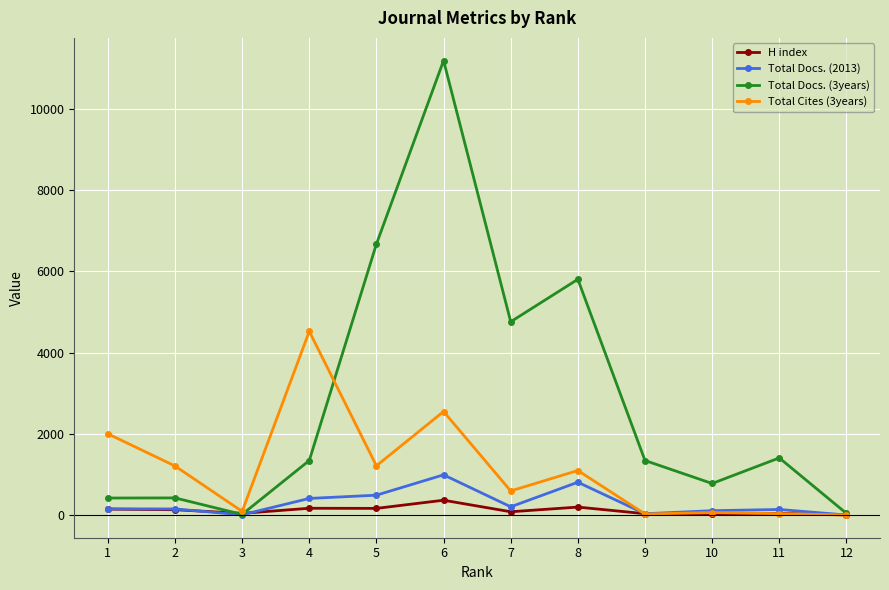

True or false: Total Docs. (2013) has more than 1 interior local peaks.

True